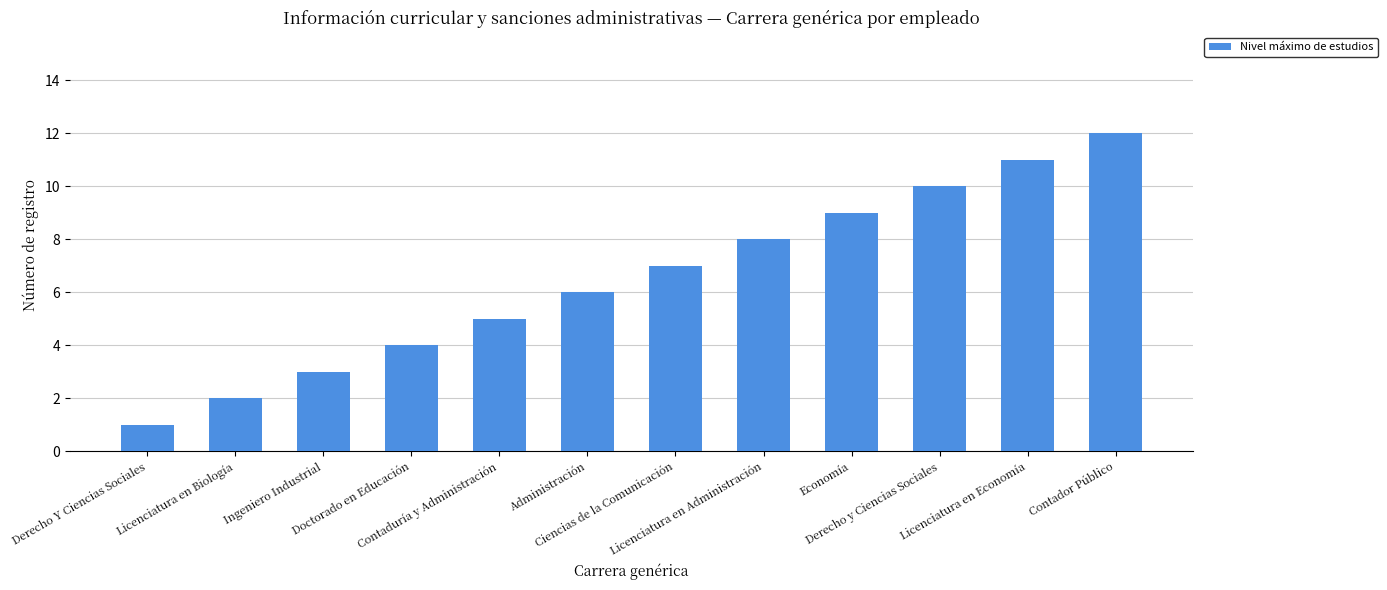

True or false: the data shows 6 at Administración.

True